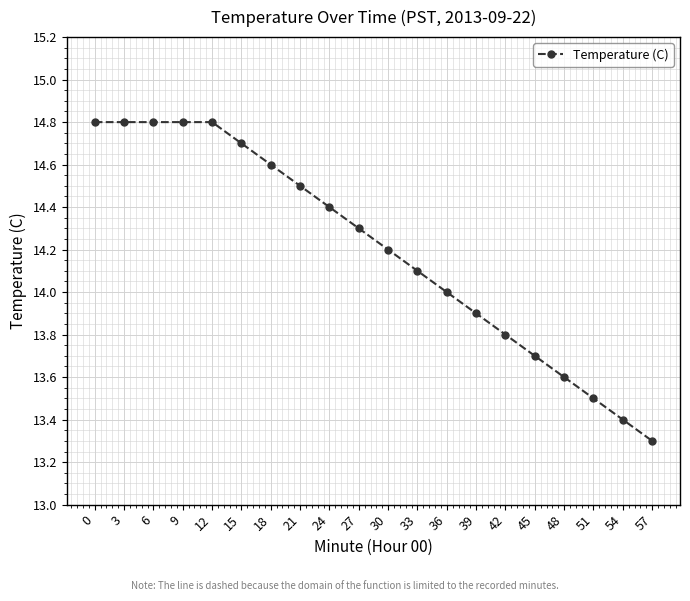

Is it true that the value at 39 is 13.9?

True